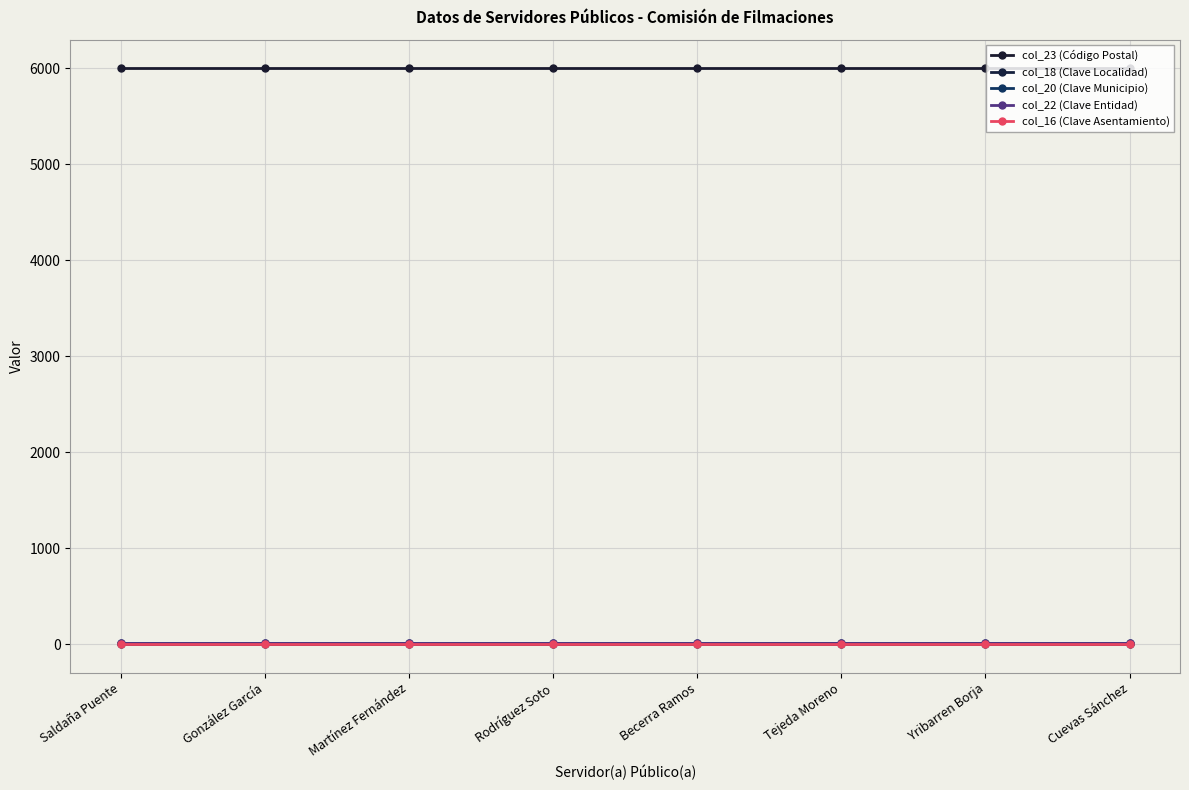

Is this an area chart (filled region under the line)?

No